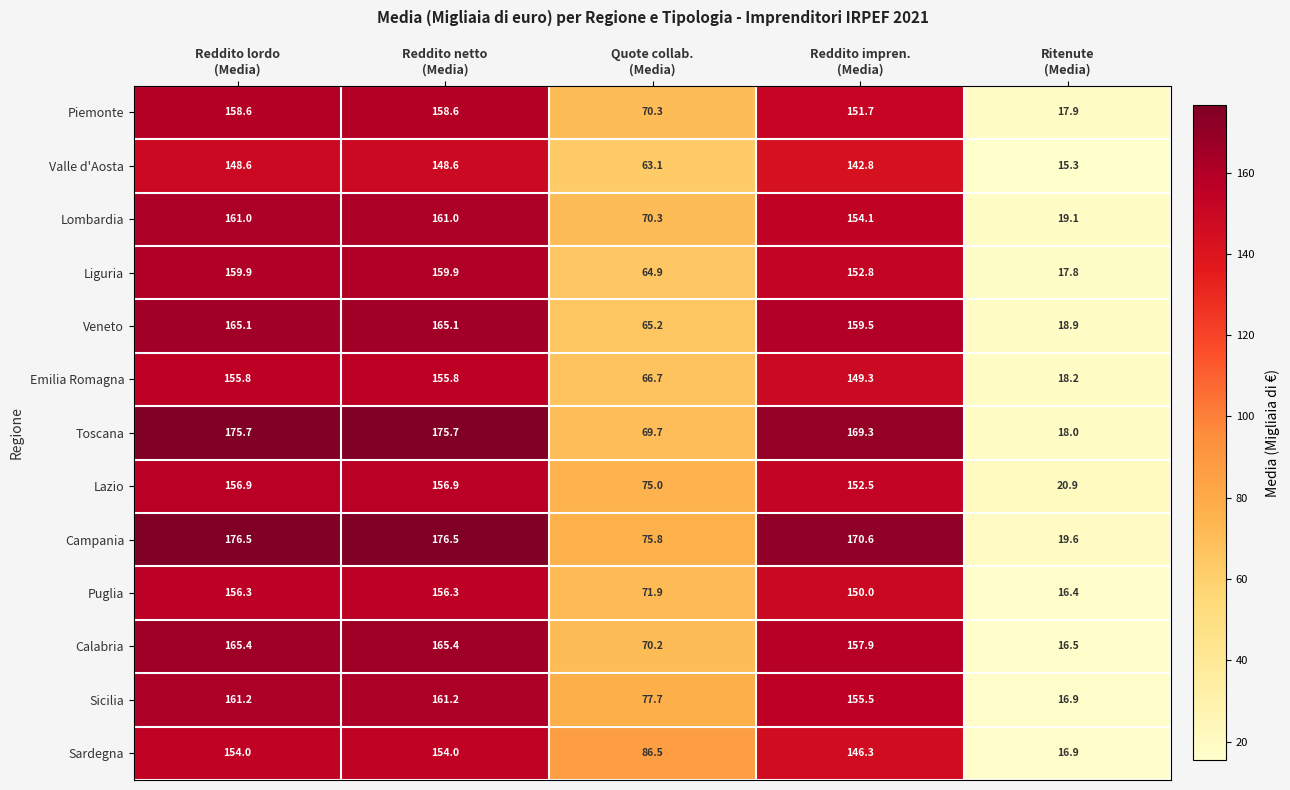

Which series has the widest spread of values?

Toscana